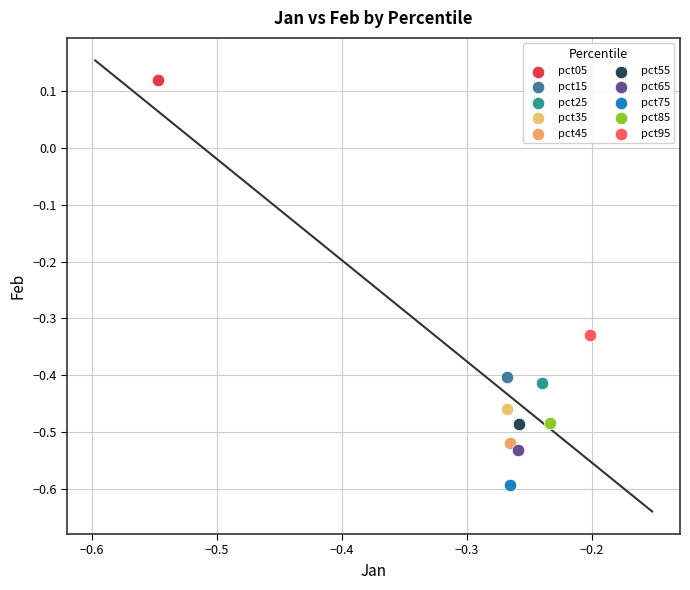

What are all the series names shown in the legend?

pct05, pct15, pct25, pct35, pct45, pct55, pct65, pct75, pct85, pct95